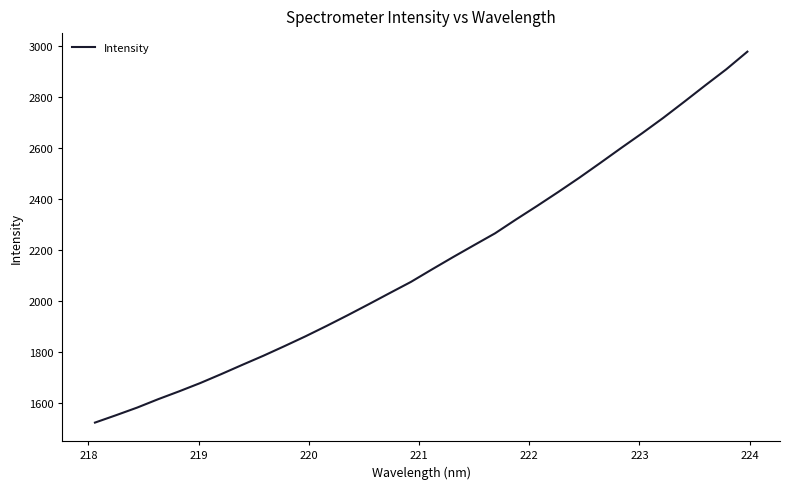

What is the greatest value displayed?

2976.6